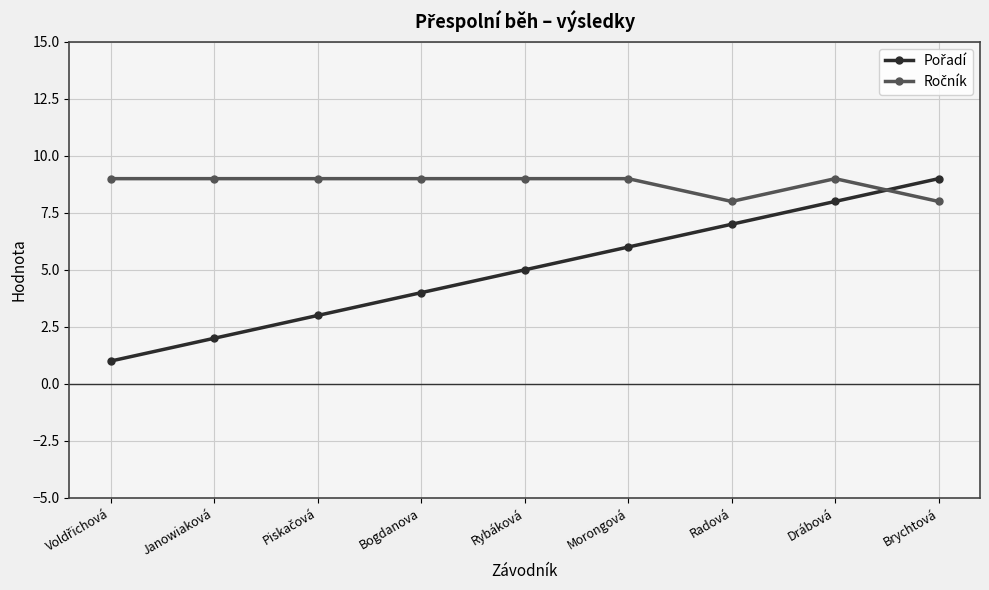

What is the spread (max minus min) of values at Rybáková?

4